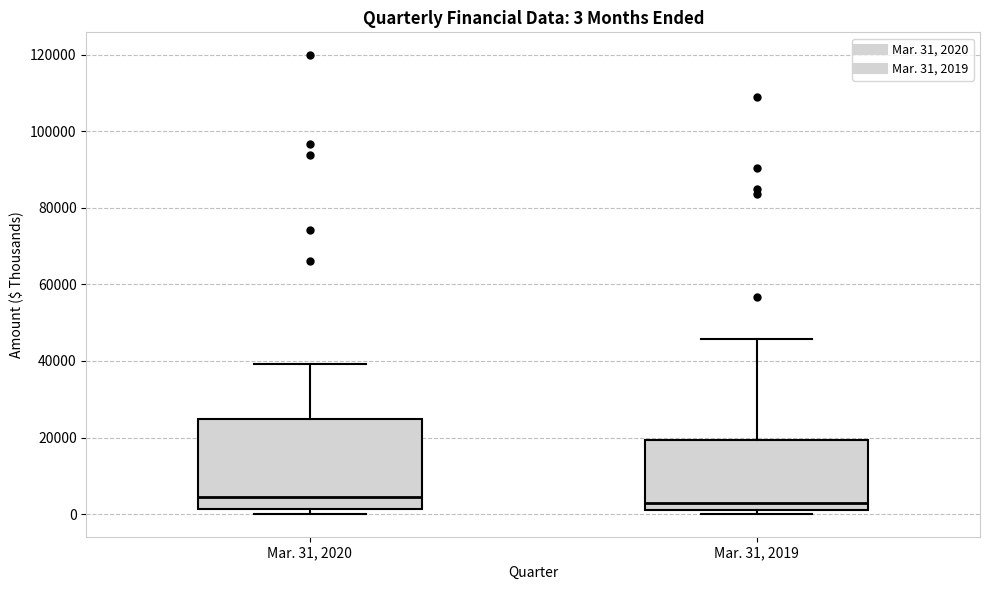

Which box is the tallest, from its lower edge to its upper edge?

Mar. 31, 2020